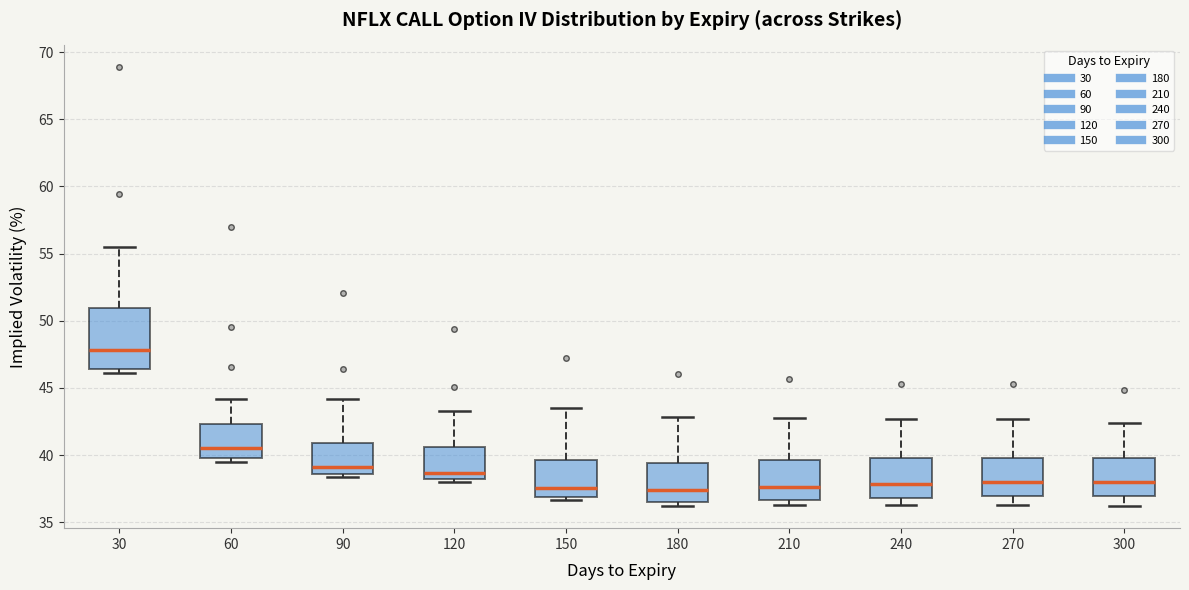

Reading left to right, transcribe this box plot: for each box, give where its median line is, the range the box spans, and where its two whiskers end, as read against the y-axis. The values are not printed on the chart, so give them approximately, as read against the axis.

30: median 48.0, box 46.5 to 51.0, whiskers 46.0 to 55.5
60: median 40.5, box 40.0 to 42.5, whiskers 39.5 to 44.0
90: median 39.0, box 38.5 to 41.0, whiskers 38.5 (just below the box's lower edge) to 44.0
120: median 38.5, box 38.0 to 40.5, whiskers 38.0 (just below the box's lower edge) to 43.5
150: median 37.5, box 37.0 to 39.5, whiskers 36.5 to 43.5
180: median 37.5, box 36.5 to 39.5, whiskers 36.0 to 43.0
210: median 37.5, box 36.5 to 39.5, whiskers 36.5 (just below the box's lower edge) to 43.0
240: median 38.0, box 37.0 to 40.0, whiskers 36.5 to 42.5
270: median 38.0, box 37.0 to 40.0, whiskers 36.5 to 42.5
300: median 38.0, box 37.0 to 39.5, whiskers 36.0 to 42.5